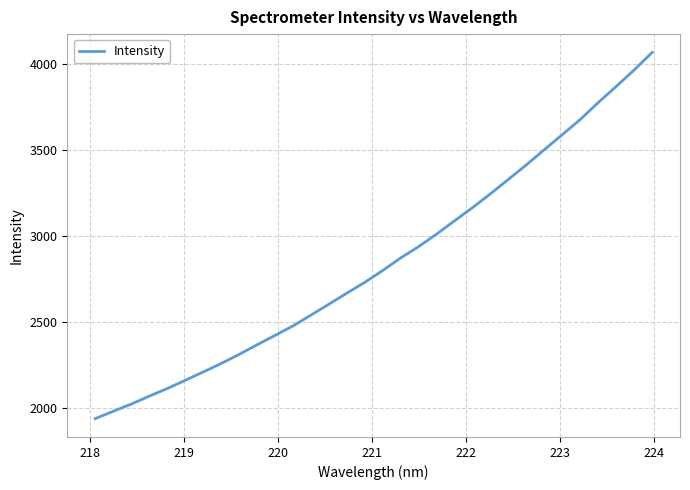

What is the smallest value displayed?

1940.7